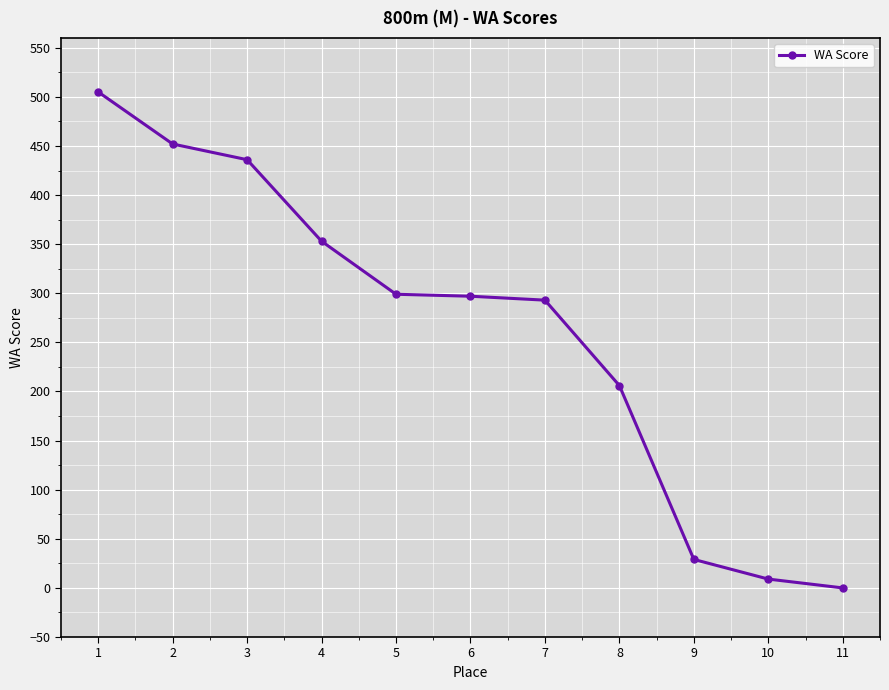

What is the ratio of the value at 9 to the value at 3?

0.1